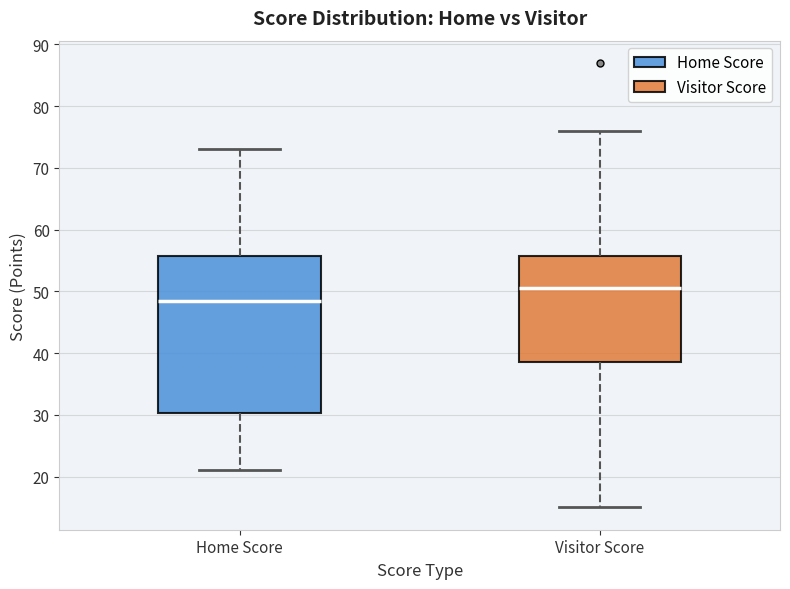

Where does the median line of the box for Visitor Score sit on the y-axis? The values are not printed on the chart, so give them approximately, as read against the axis.

51